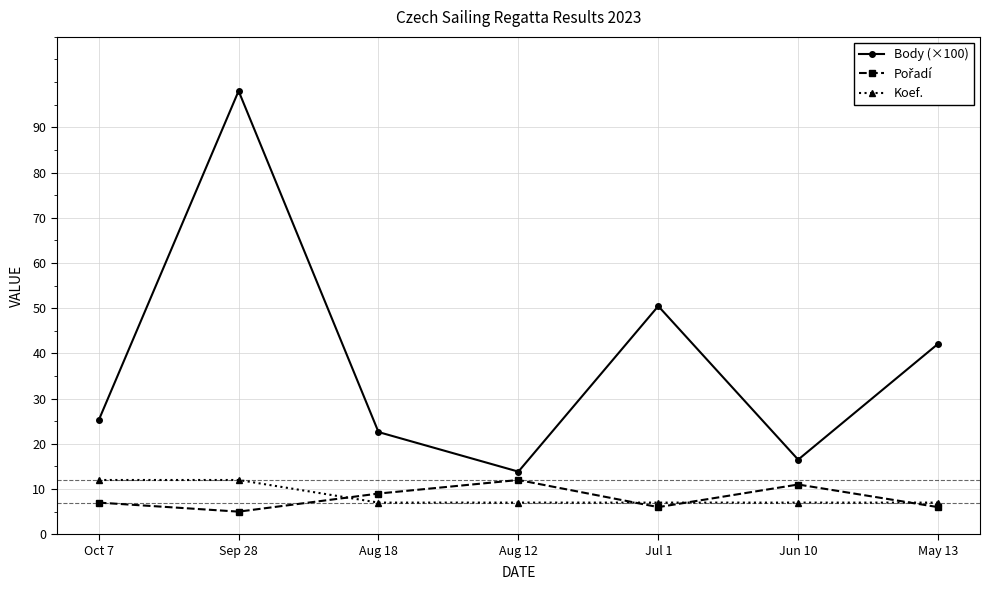

True or false: Koef. and Body (×100) cross at least once.

False